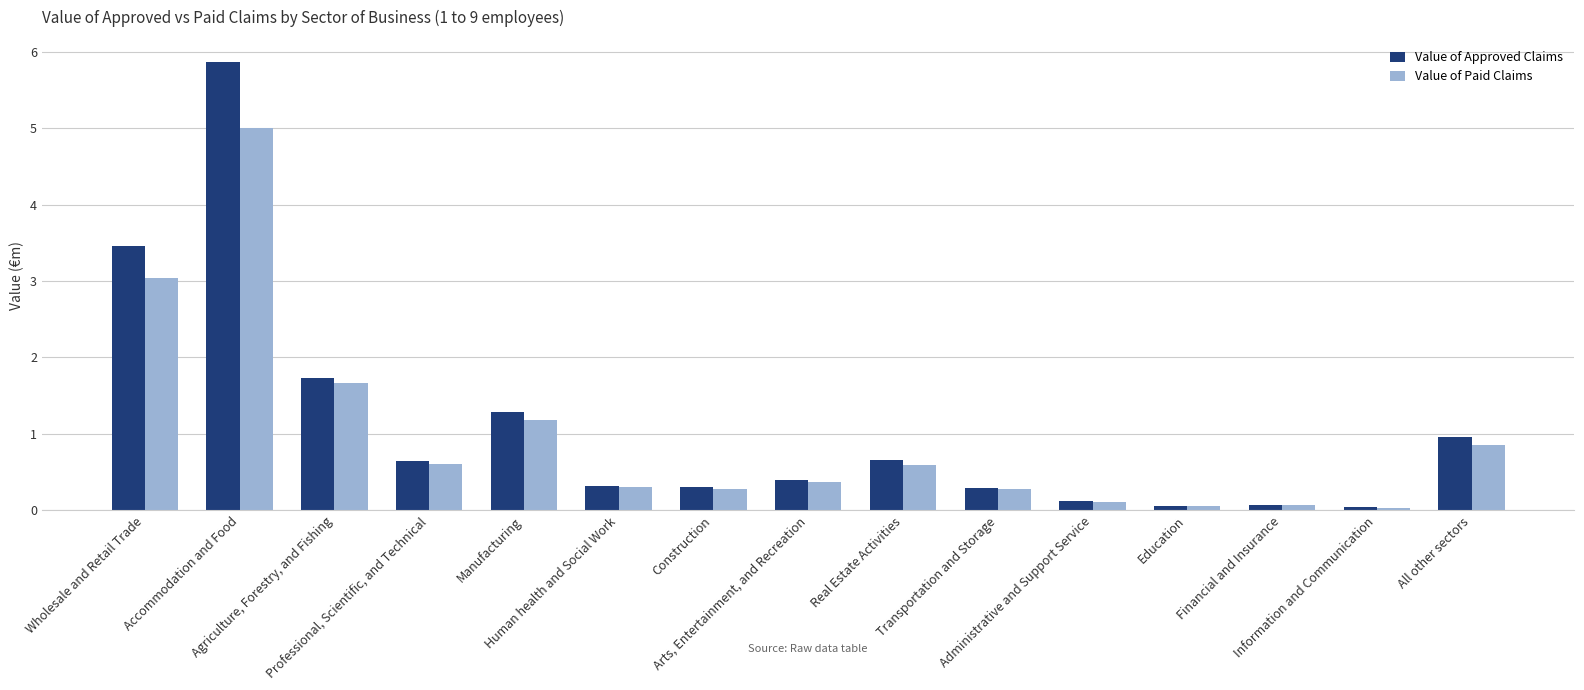

How many groups of bars are there?

15